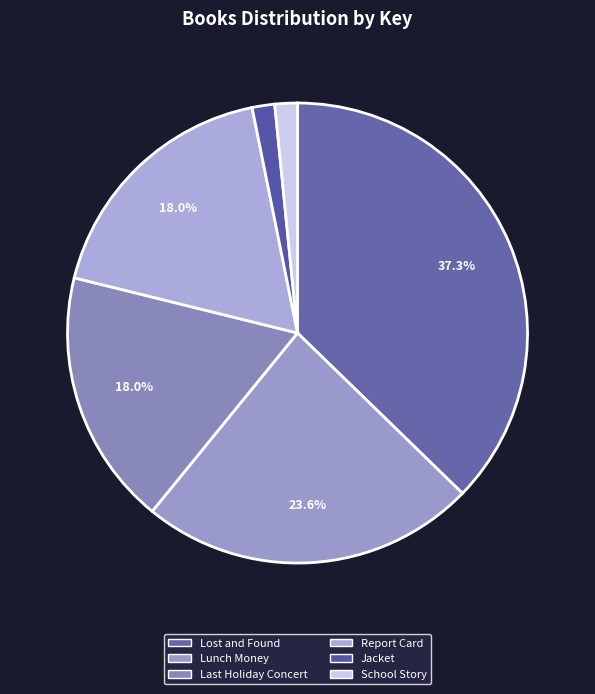

Does Lost and Found account for over 50% of the chart?

No